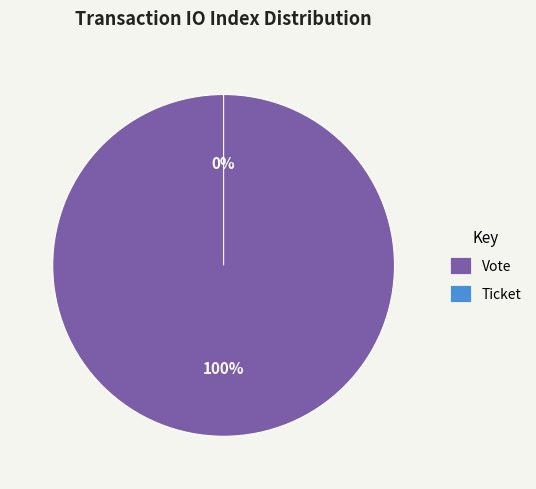

What is the majority slice?

Vote